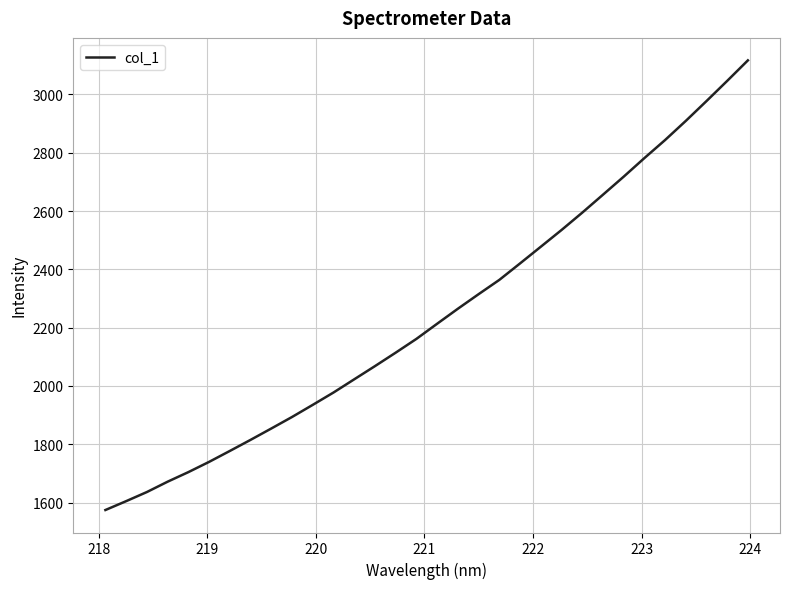

What is the sum of all values?

71784.1